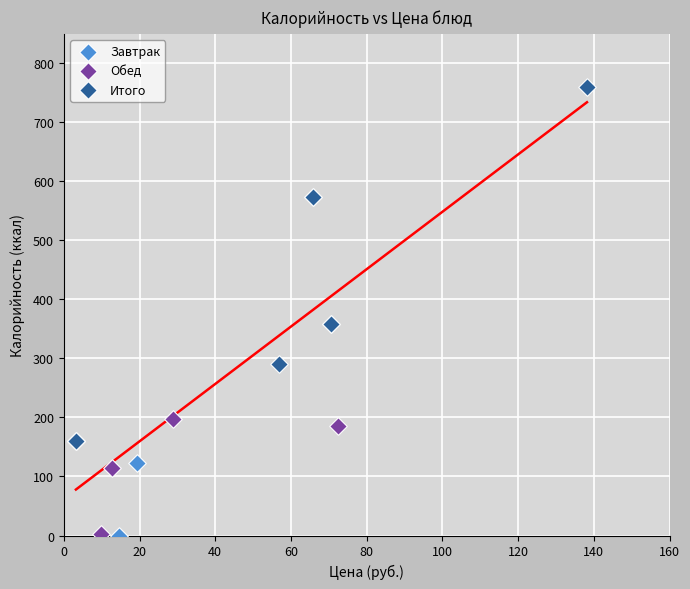

Which series contains the highest Y value?

Итого